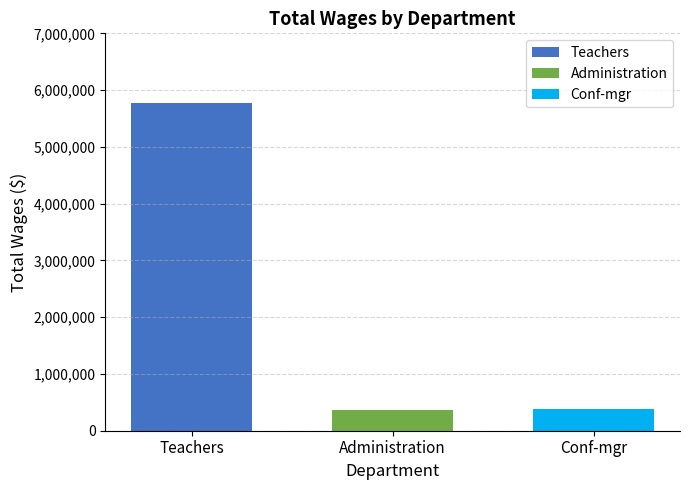

List the labels in order of Teachers value, smallest first.

Administration